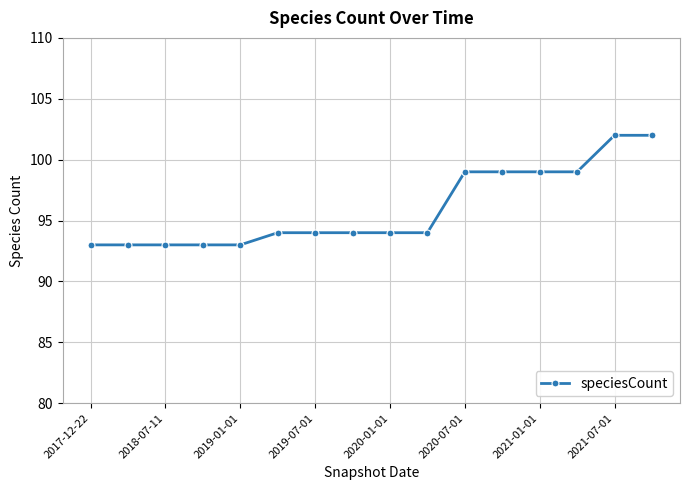

What is the sum of all values?

1535